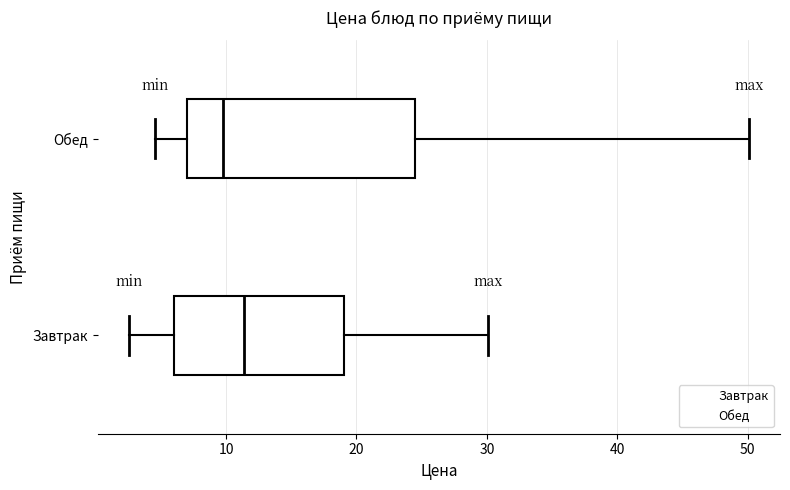

Reading bottom to top, transcribe this box plot: for each box, give where its median line is, the range the box spans, and where its two whiskers end, as read against the x-axis. The values are not printed on the chart, so give them approximately, as read against the axis.

Завтрак: median 11, box 6 to 19, whiskers 3 to 30
Обед: median 10, box 7 to 24, whiskers 5 to 50